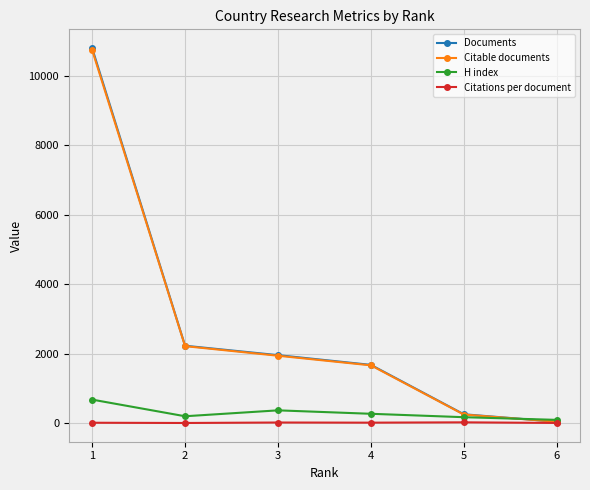

What is the greatest value displayed?

10791.0